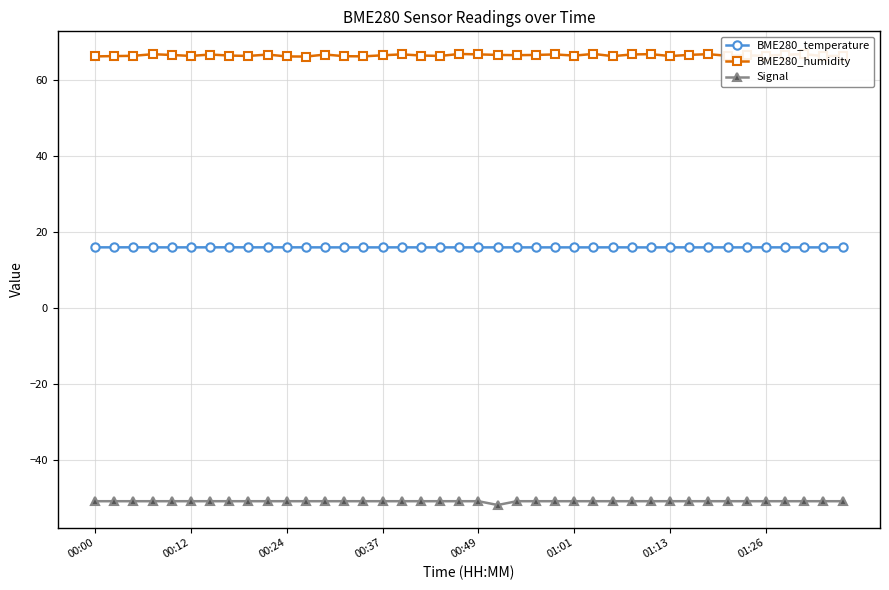

True or false: BME280_temperature and Signal intersect in this chart.

False